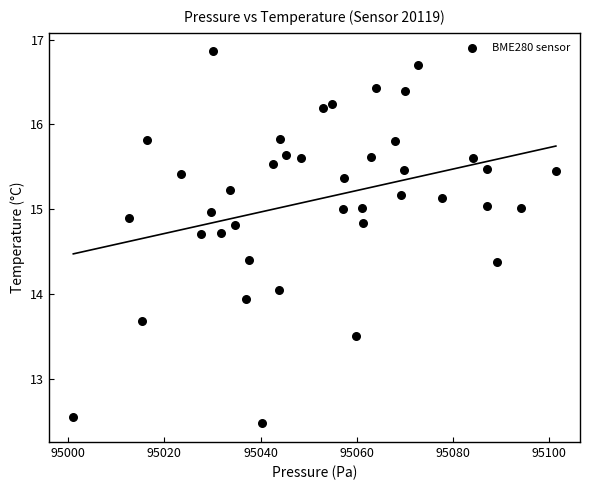

What is the range of X values (max minus min)?

100.3